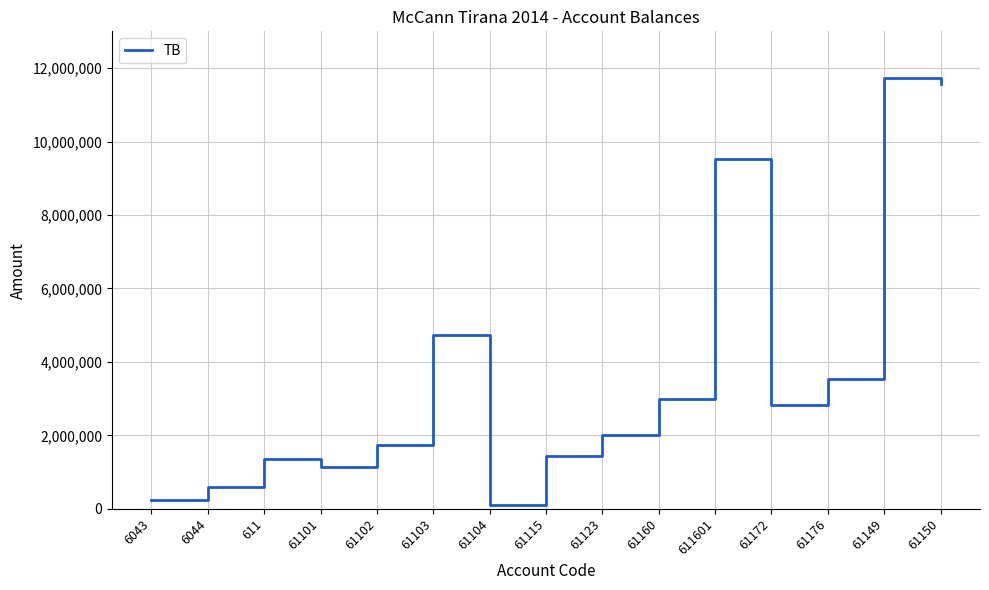

What is the greatest value displayed?

11717876.6